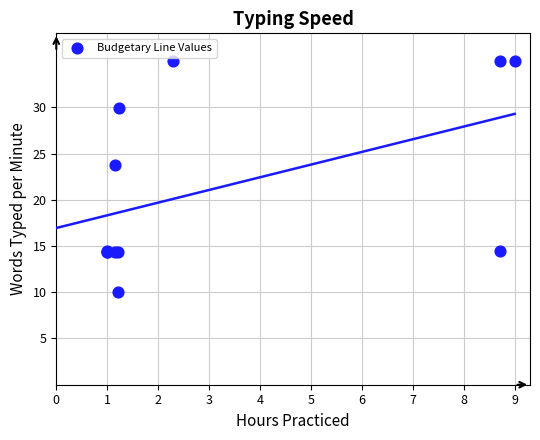

What Y value in the scatter plot is closest to 22?

23.8